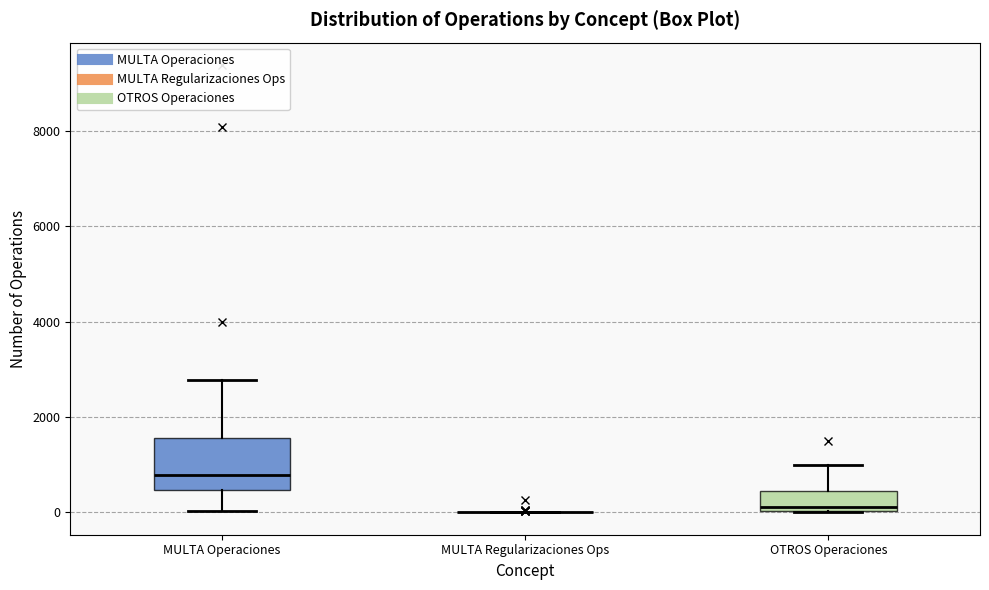

Which box is the tallest, from its lower edge to its upper edge?

MULTA Operaciones